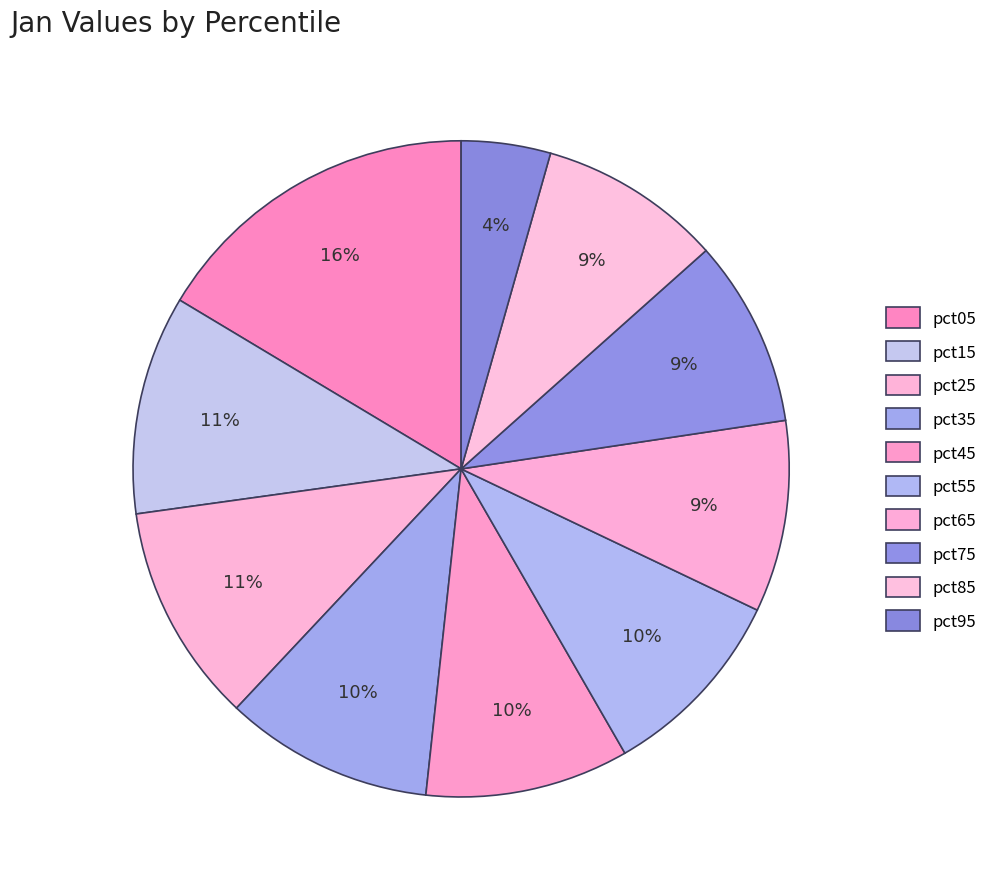

True or false: pct15 accounts for 11% of the total.

True